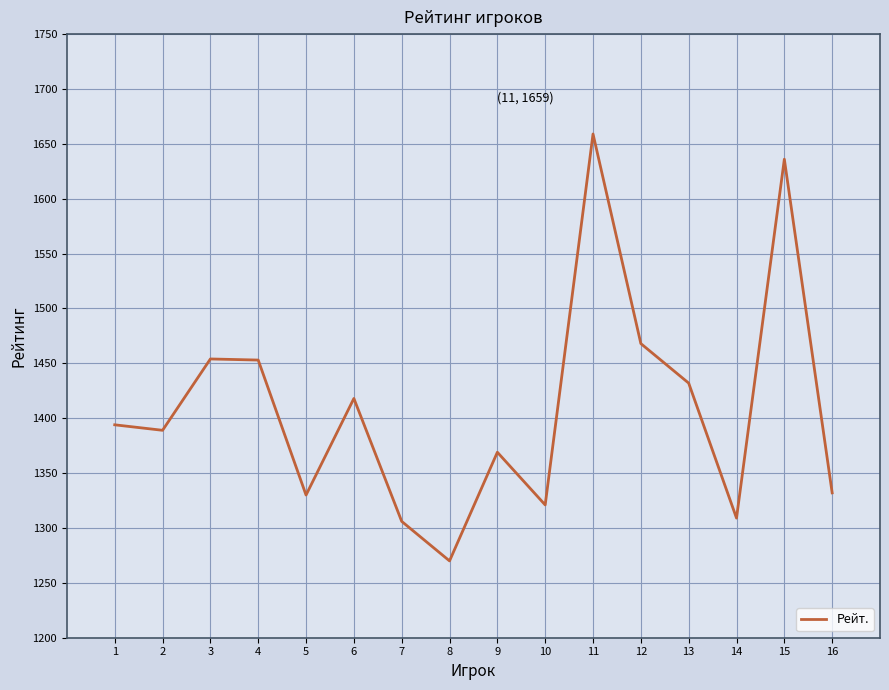

How many interior local valleys (lower than both neighbors) does the data have?

5